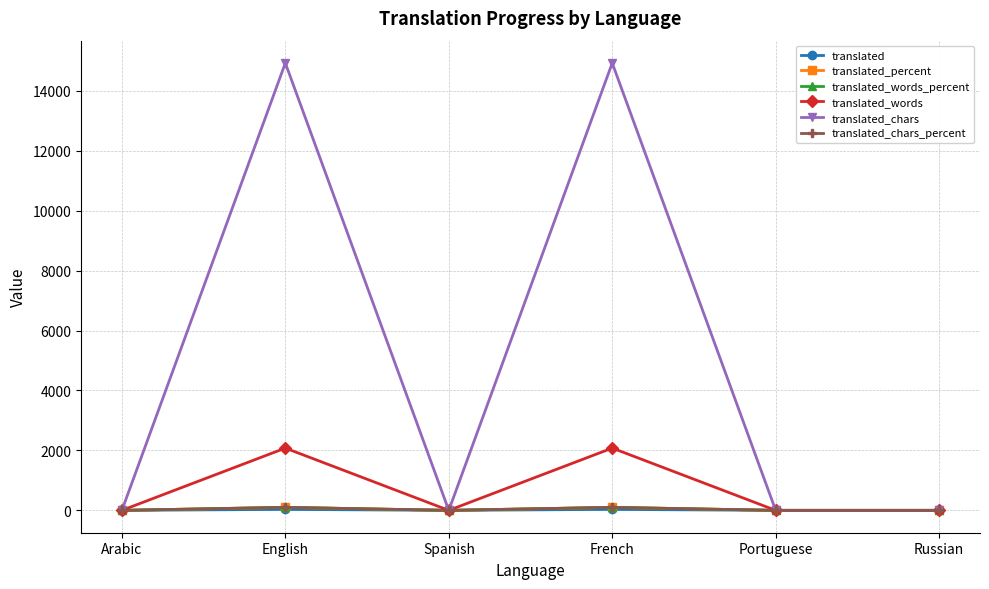

Between Portuguese and Russian, which series saw the biggest shift?

translated